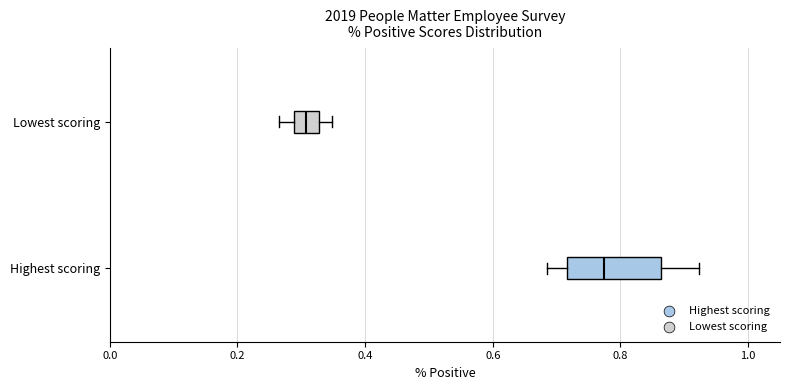

Where is the right edge of the box for Highest scoring on the x-axis? The values are not printed on the chart, so give them approximately, as read against the axis.

0.86